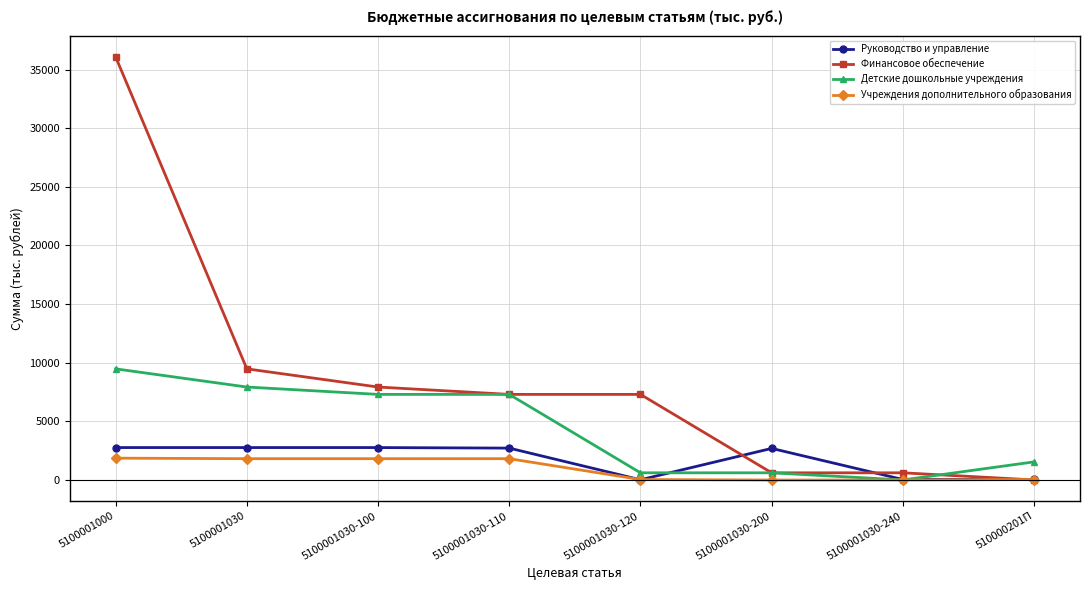

At which category does the chart reach its peak across all series?

5100001000